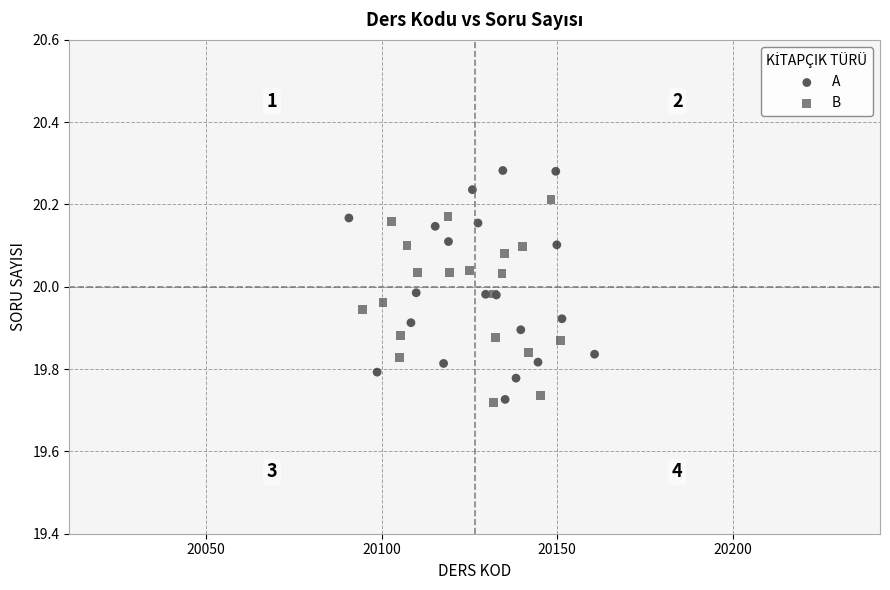

Which series reaches the maximum Y coordinate?

A